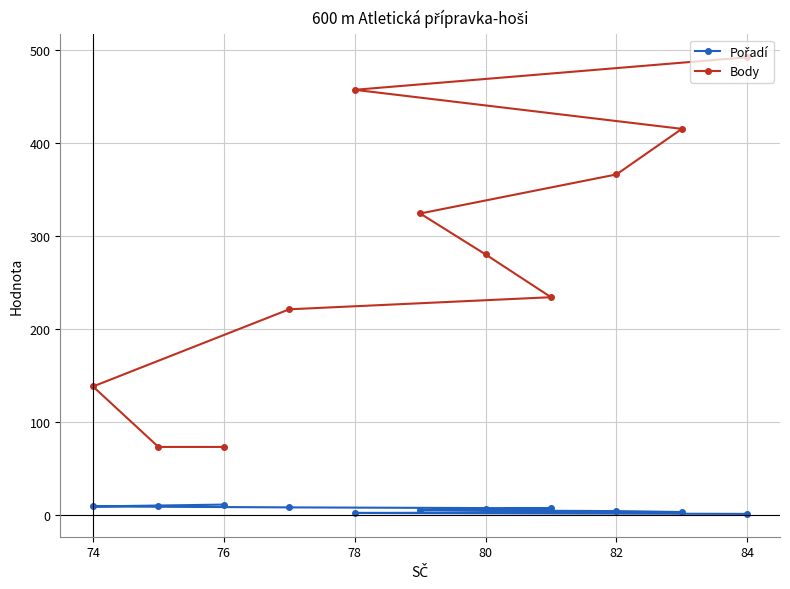

How many values in the Pořadí series are below 6?

5